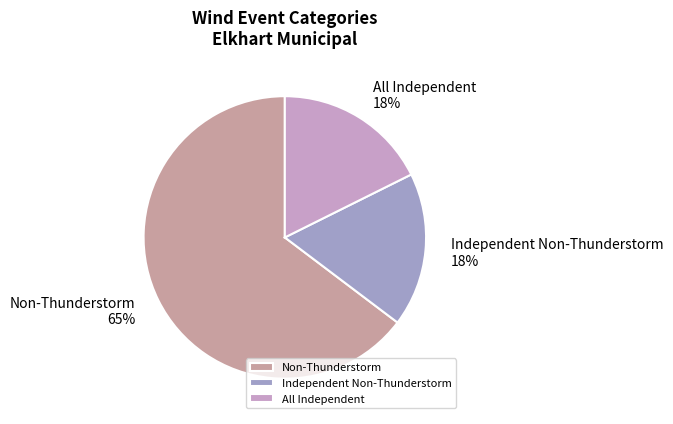

What is the ratio of the value at Independent Non-Thunderstorm to the value at Non-Thunderstorm?

0.3